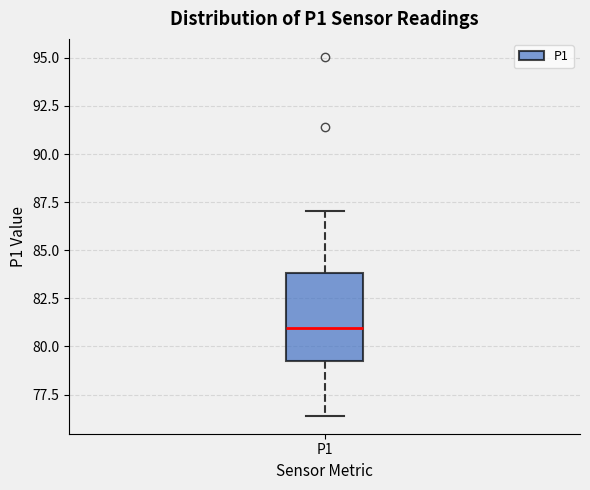

Read this box plot against the y-axis: the position of the median line, the range covered by the box, and the ends of both whiskers. The values are not printed on the chart, so give them approximately, as read against the axis.

median 81.0, box 79.0 to 84.0, whiskers 76.5 to 87.0